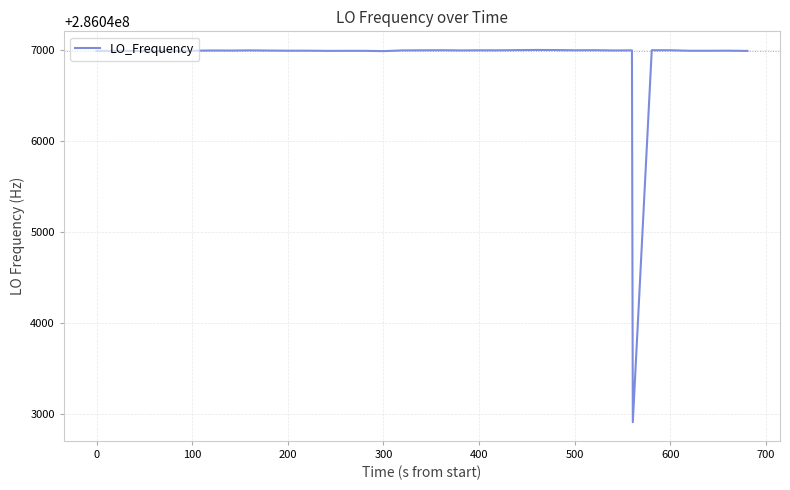

What is the greatest value displayed?

286047005.6